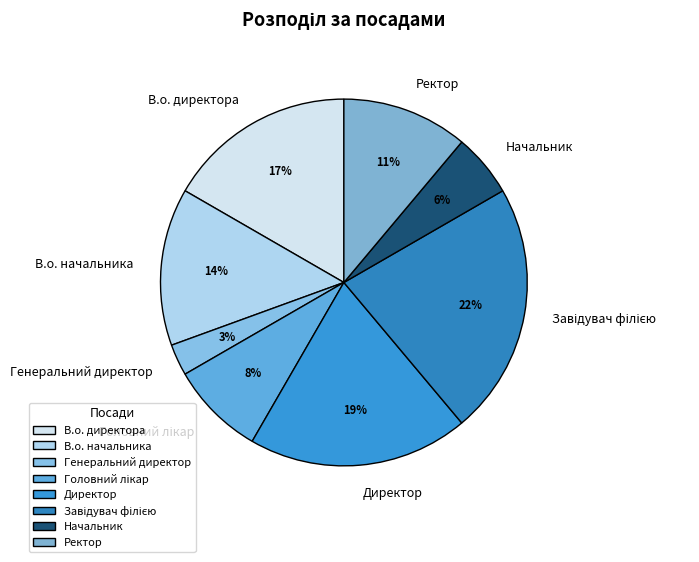

How many segments does this pie chart have?

8